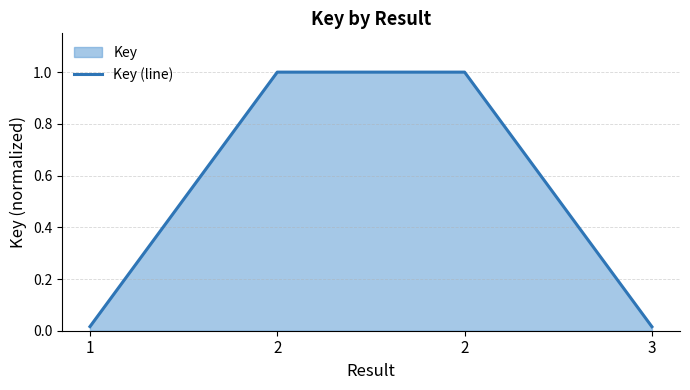

What is the difference between the values at 1 and 2?

1.0